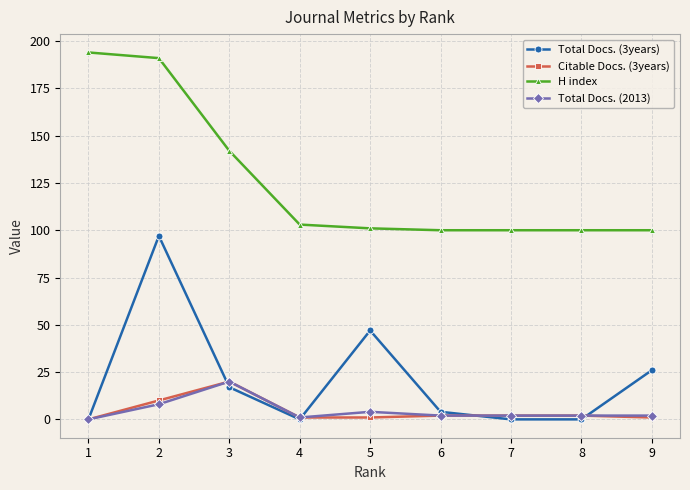

How many distinct data groups are displayed?

4